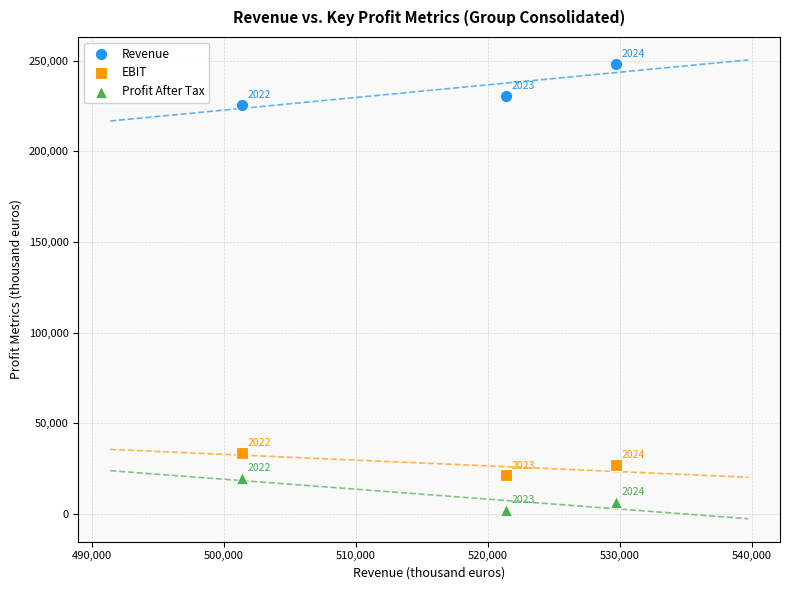

Across all series, what Y value is closest to 125274?

33747.0